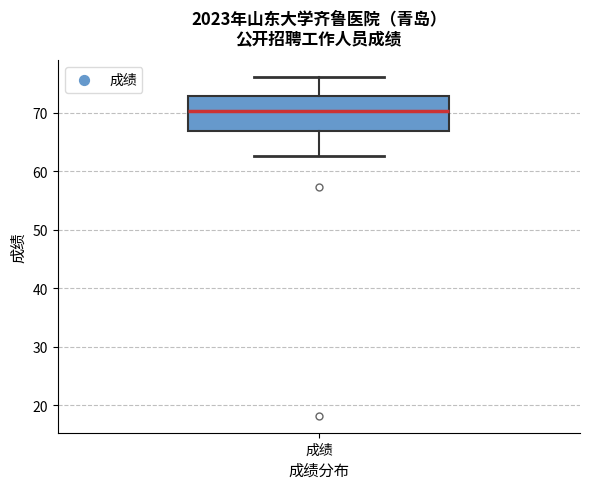

Transcribe this box plot: give where the median line is, the range the box spans, and where the two whiskers end, as read against the y-axis. The values are not printed on the chart, so give them approximately, as read against the axis.

median 70, box 67 to 73, whiskers 63 to 76